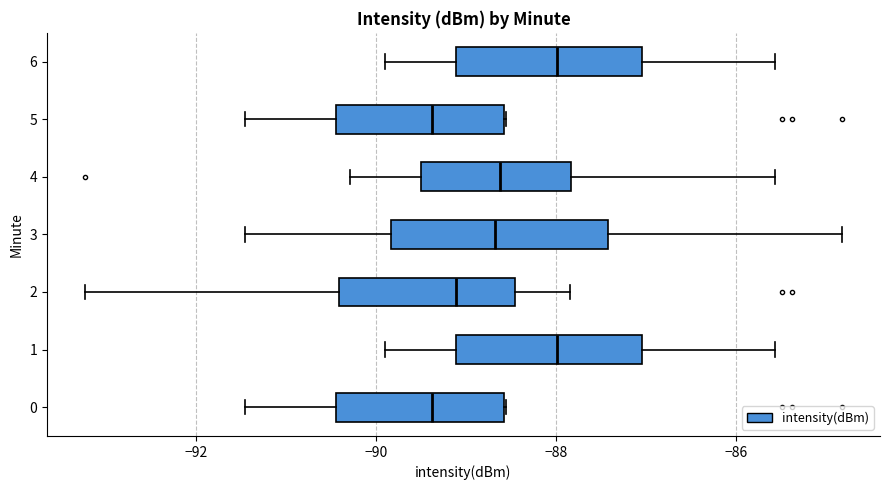

Reading bottom to top, transcribe this box plot: for each box, give where its median line is, the range the box spans, and where its two whiskers end, as read against the x-axis. The values are not printed on the chart, so give them approximately, as read against the axis.

0: median -89.4, box -90.4 to -88.6, whiskers -91.4 to -88.6
1: median -88.0, box -89.2 to -87.0, whiskers -89.8 to -85.6
2: median -89.2, box -90.4 to -88.4, whiskers -93.2 to -87.8
3: median -88.6, box -89.8 to -87.4, whiskers -91.4 to -84.8
4: median -88.6, box -89.4 to -87.8, whiskers -90.2 to -85.6
5: median -89.4, box -90.4 to -88.6, whiskers -91.4 to -88.6
6: median -88.0, box -89.2 to -87.0, whiskers -89.8 to -85.6